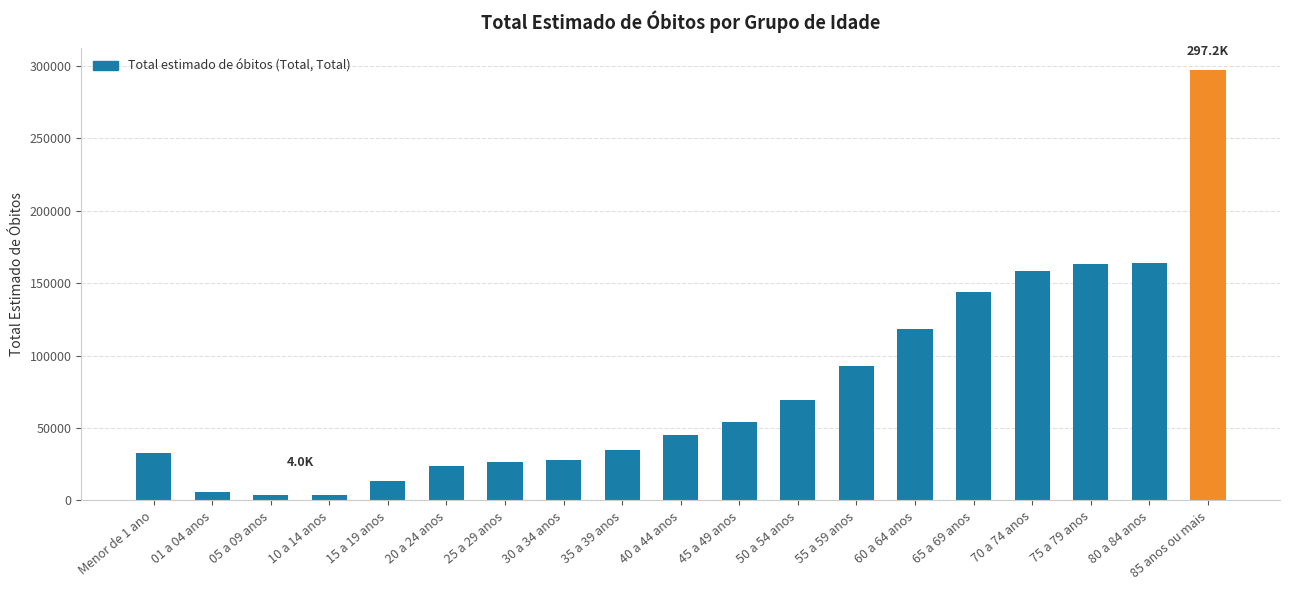

How many bars are there in total?

19